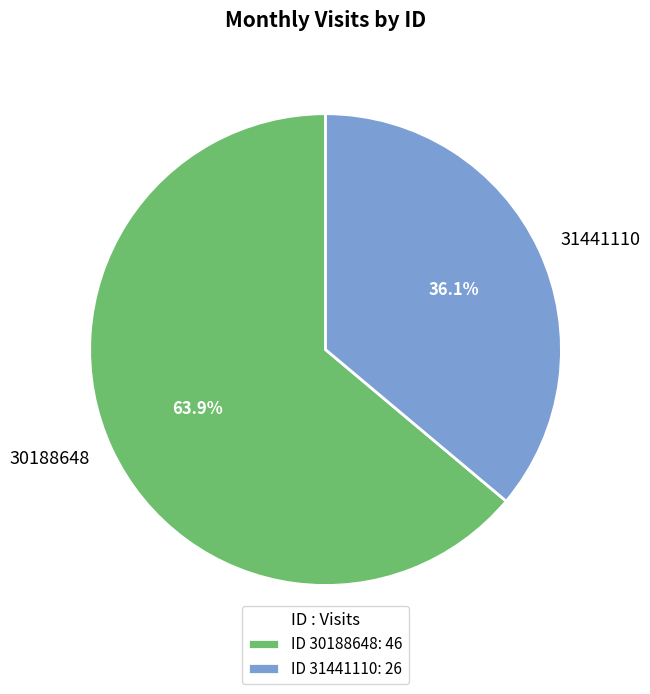

To the nearest percent, what portion does 31441110 represent?

36%